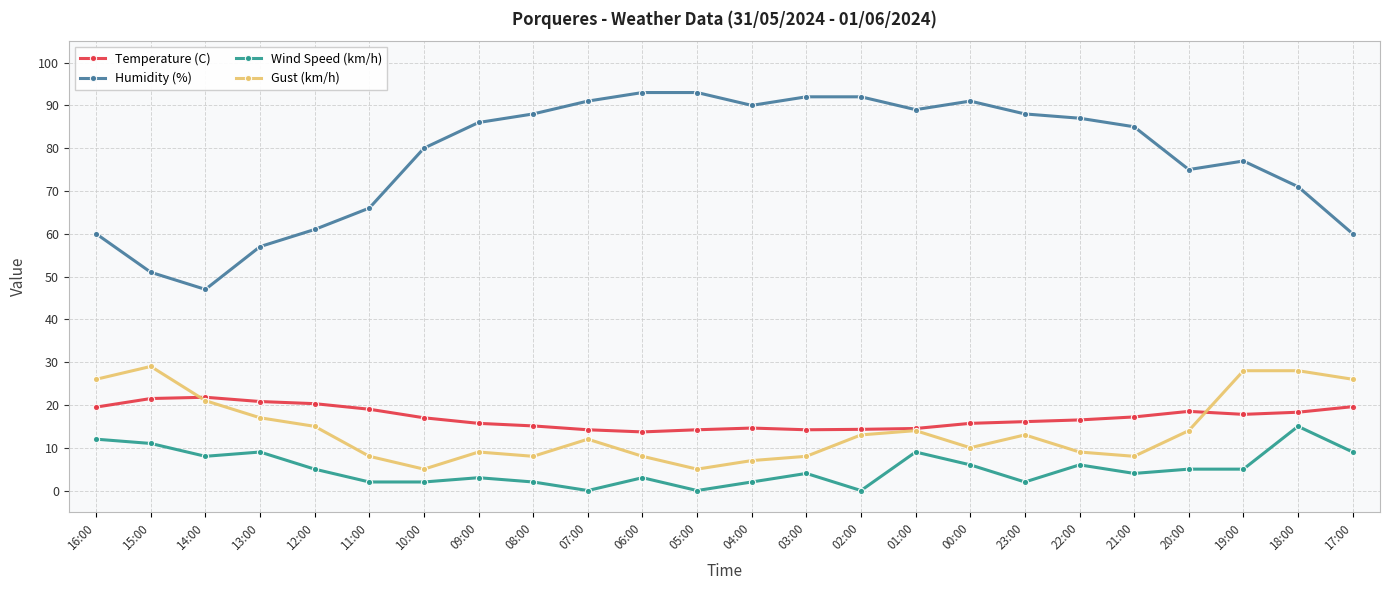

True or false: Temperature (C) has a value of 14.5 at 01:00.

True